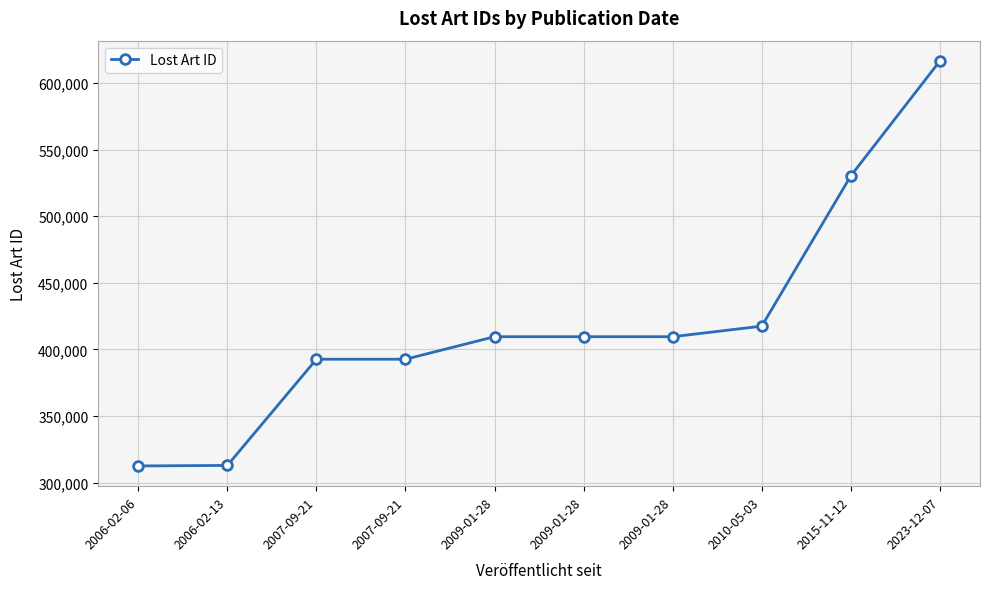

What is the sum of the values at 2009-01-28 and 2009-01-28?

819072